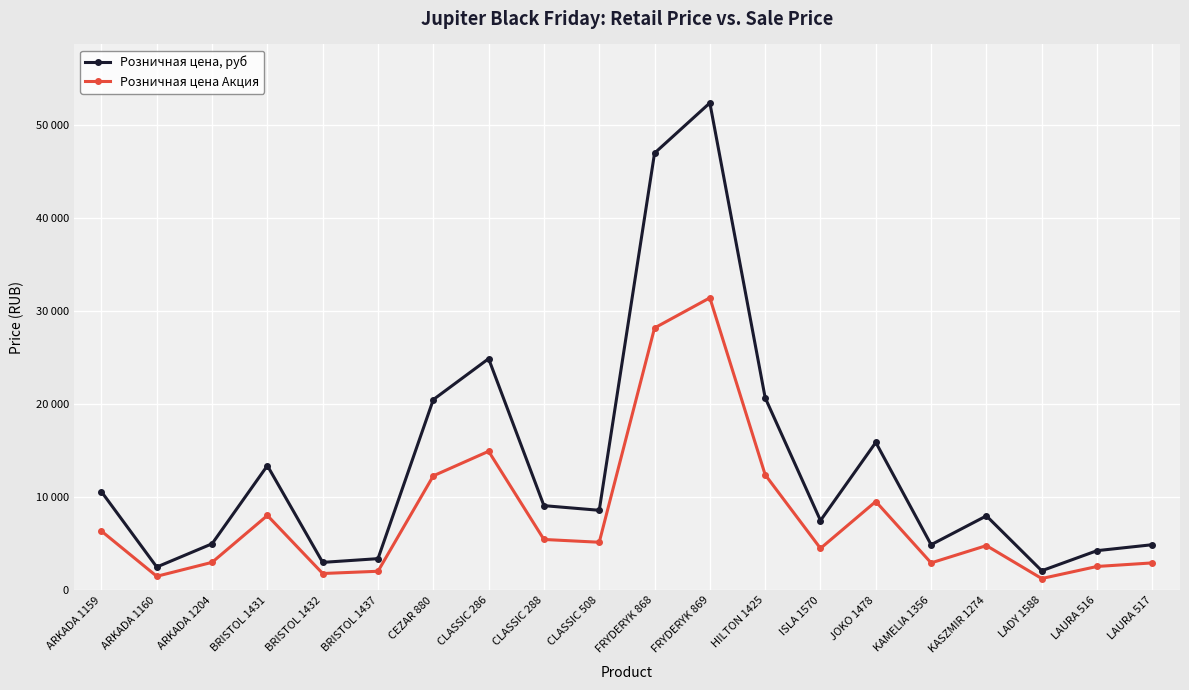

What are all the series names shown in the legend?

Розничная цена, руб, Розничная цена Акция